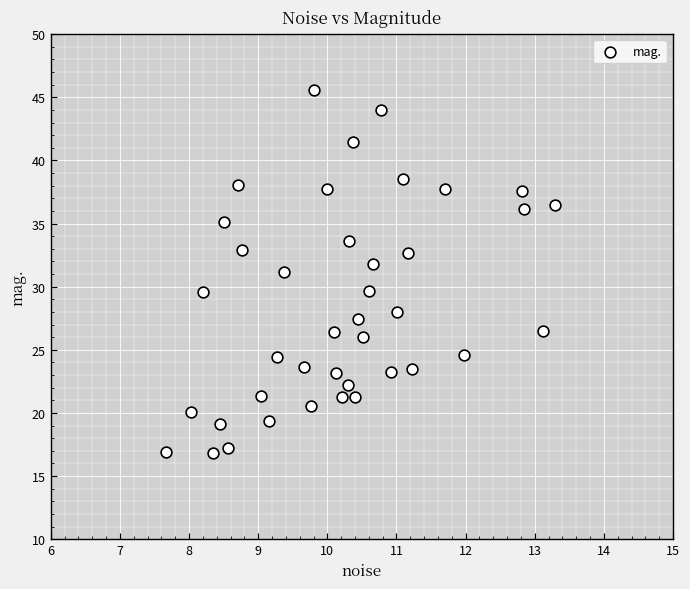

What is the range of Y values (max minus min)?

28.8